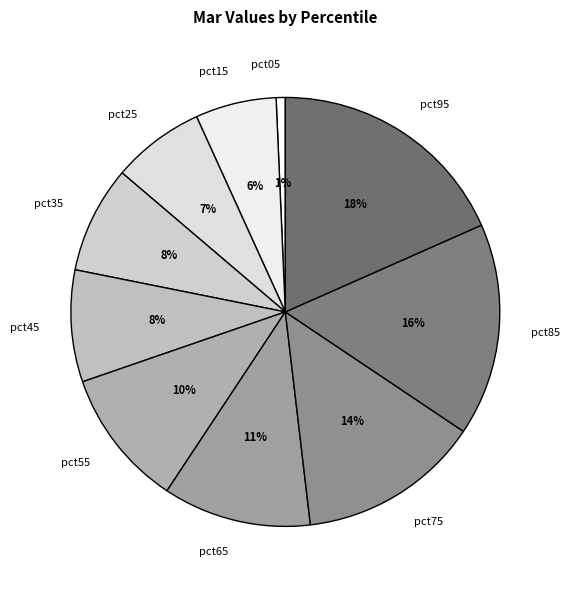

Combined, do pct35 and pct95 account for over 50%?

No